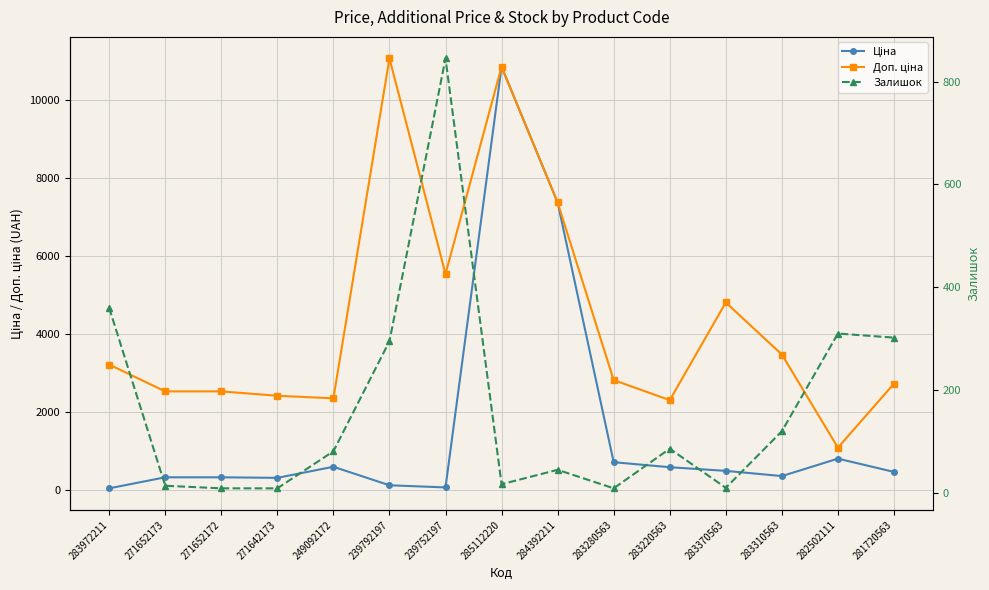

Reading left to right, list all the values displayed in this chart.

Ціна: 283972211=32.0	271652173=314.7	271652172=314.7	271642173=300.6	249092172=584.9	239792197=110.5	239752197=55.3	285112220=10840.1	284392211=7360.2	283280563=701.9	283220563=573.2	283370563=479.6	283310563=346.3	282502111=793.0	281720563=452.7
Доп. ціна: 283972211=3205.0	271652173=2517.5	271652172=2517.5	271642173=2405.2	249092172=2339.7	239792197=11055.0	239752197=5528.0	285112220=10840.1	284392211=7360.2	283280563=2807.6	283220563=2292.9	283370563=4796.4	283310563=3462.7	282502111=1074.6	281720563=2716.4
Залишок: 283972211=360.0	271652173=14.0	271652172=9.0	271642173=9.0	249092172=81.0	239792197=295.0	239752197=845.0	285112220=17.0	284392211=45.0	283280563=9.0	283220563=86.0	283370563=10.0	283310563=120.0	282502111=310.0	281720563=302.0